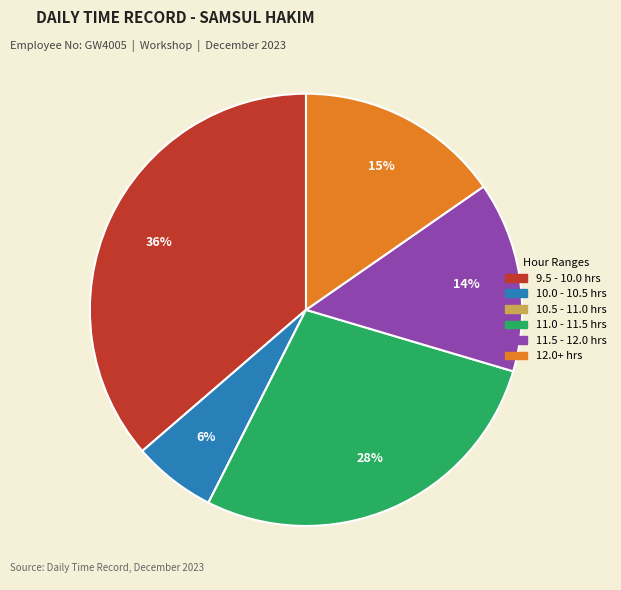

Is there any slice that represents more than half of the pie?

No